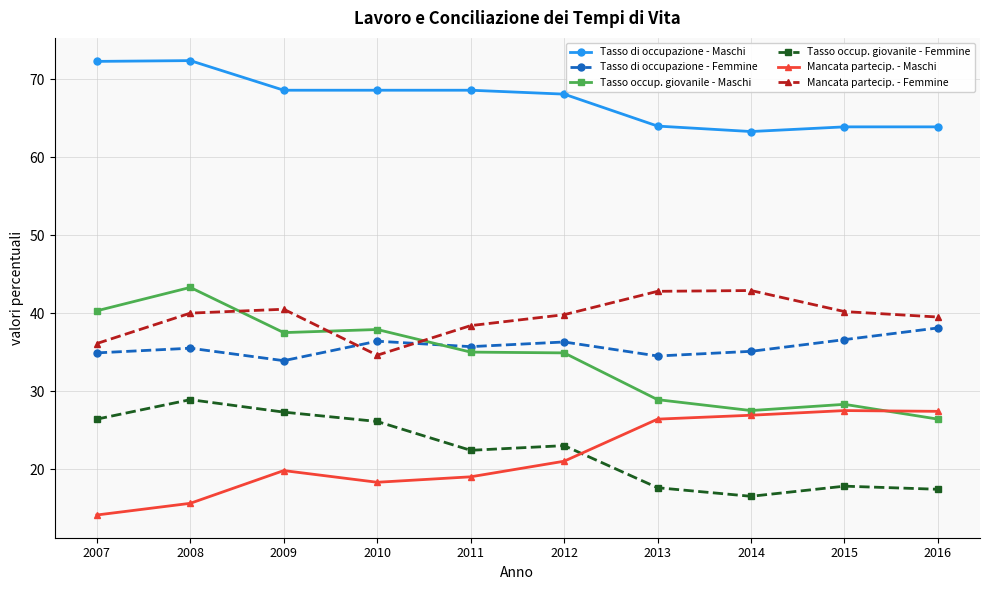

What is the difference between the highest and lowest values at 2012?

47.1